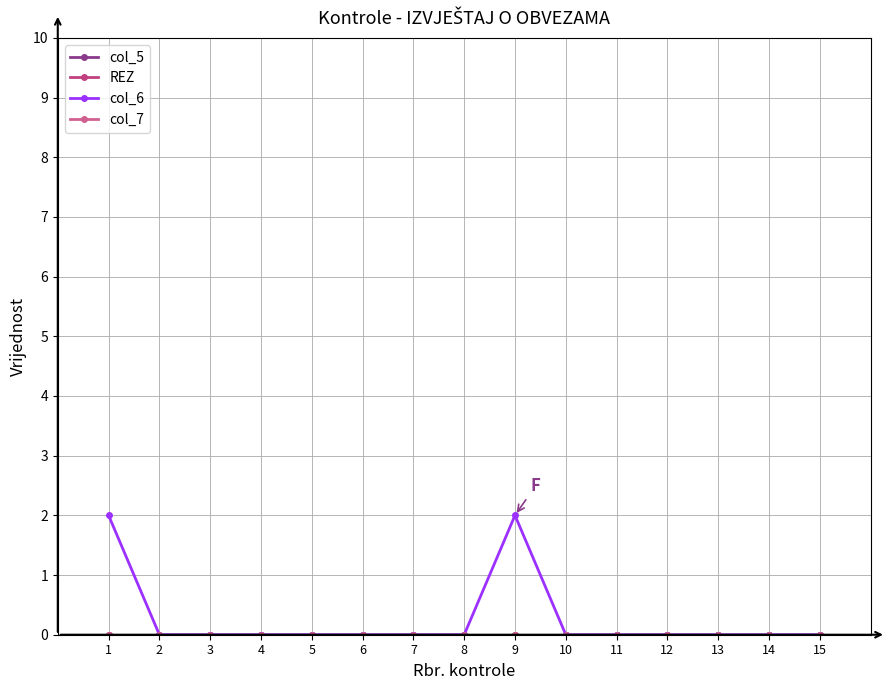

Reading left to right, list all the values displayed in this chart.

col_5: 1=0	2=0	3=0	4=0	5=0	6=0	7=0	8=0	9=0	10=0	11=0	12=0	13=0	14=0	15=0
REZ: 1=0	2=0	3=0	4=0	5=0	6=0	7=0	8=0	9=0	10=0	11=0	12=0	13=0	14=0	15=0
col_6: 1=2	2=0	3=0	4=0	5=0	6=0	7=0	8=0	9=2	10=0	11=0	12=0	13=0	14=0	15=0
col_7: 1=0	2=0	3=0	4=0	5=0	6=0	7=0	8=0	9=0	10=0	11=0	12=0	13=0	14=0	15=0